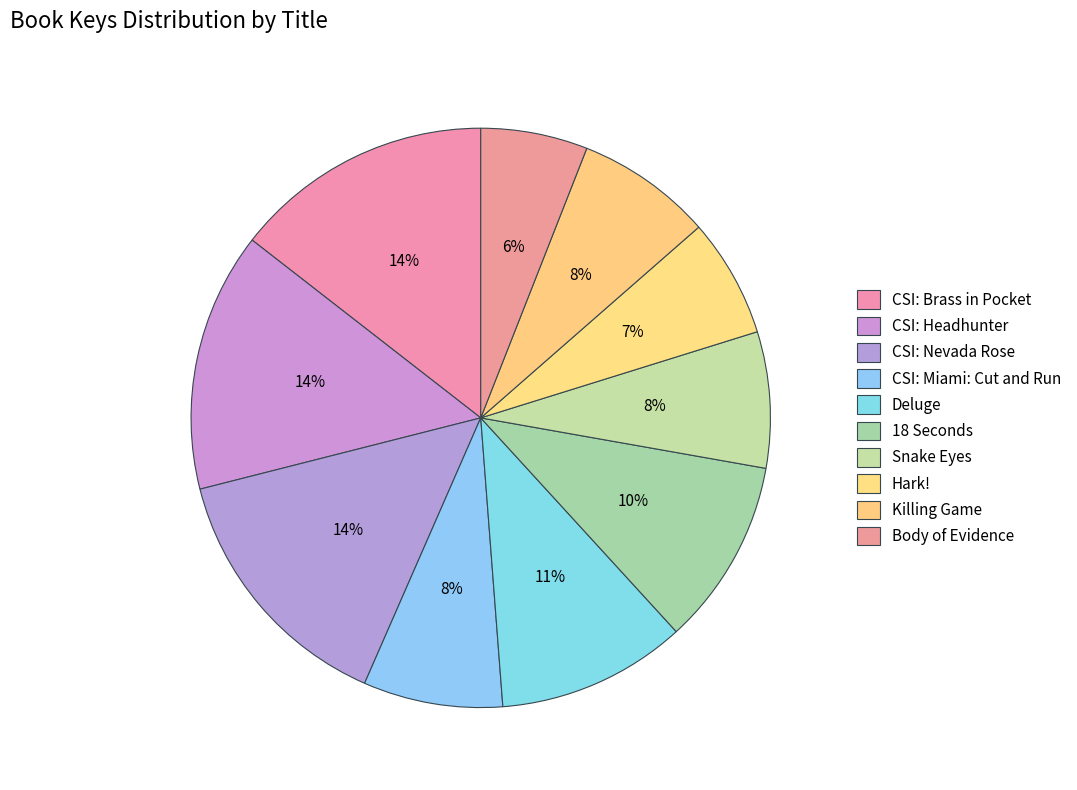

How many segments does this pie chart have?

10